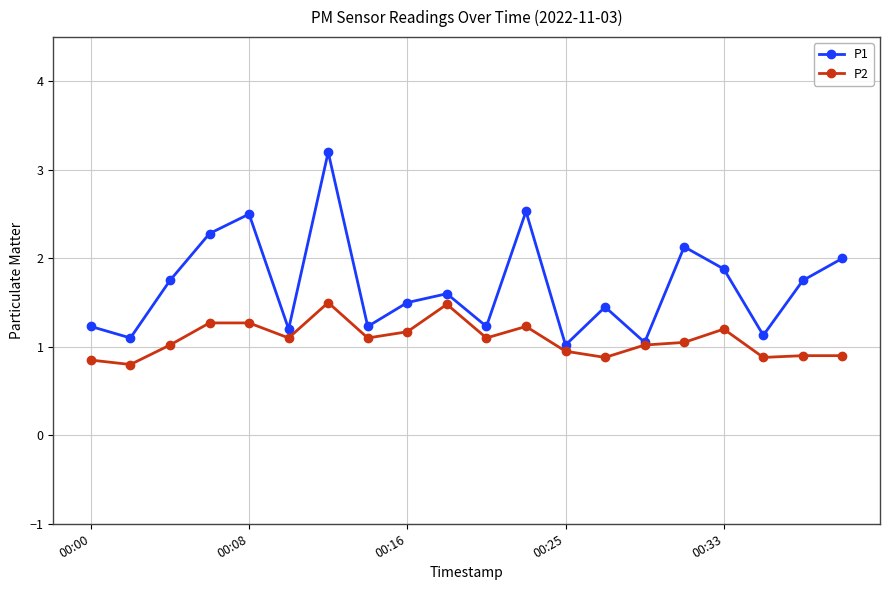

What is the minimum value for P1?

1.0